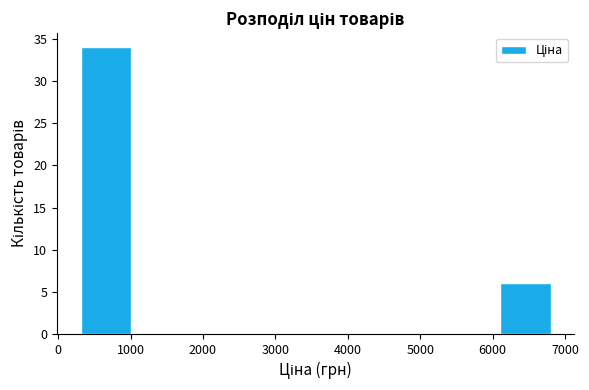

What is the height of the bar covering 300 to 1100 on the x-axis? Neither the bar edges nor the heights are printed on the chart, so give them approximately, as read against the axes.

34